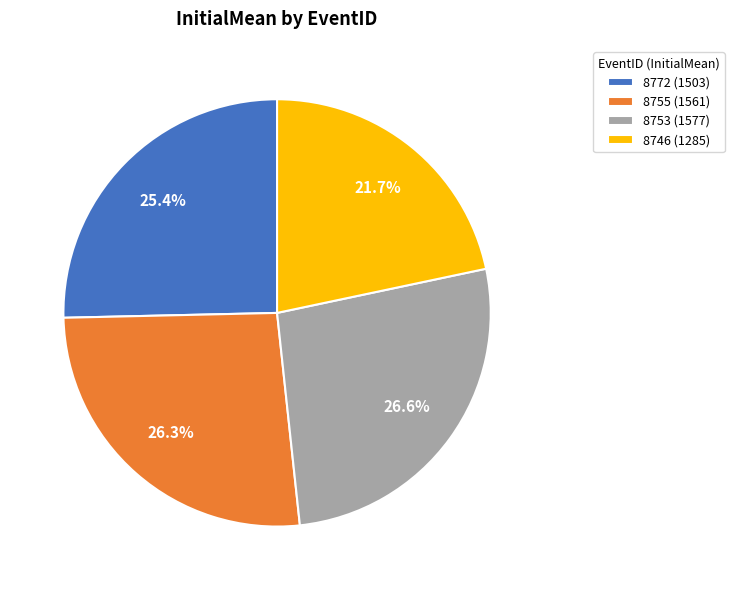

What percentage do 8772 (1503) and 8755 (1561) together represent?

51.7%